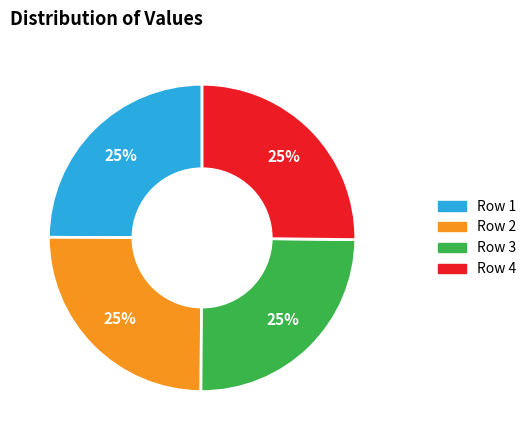

To the nearest percent, what is the average slice percentage?

25%